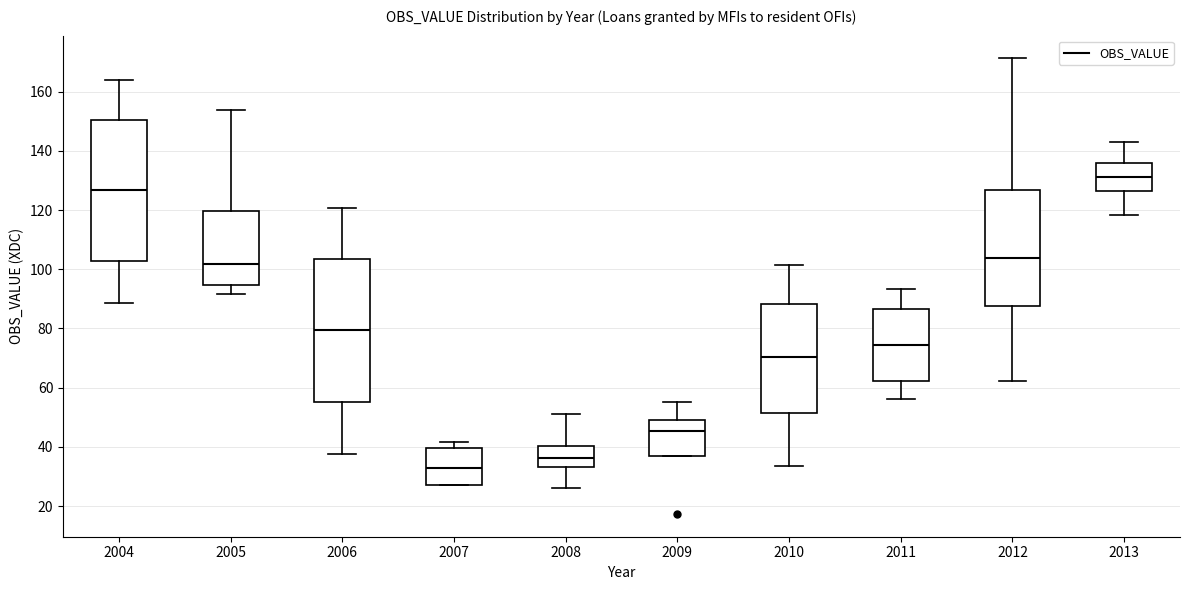

Which box's median line is the highest?

2013